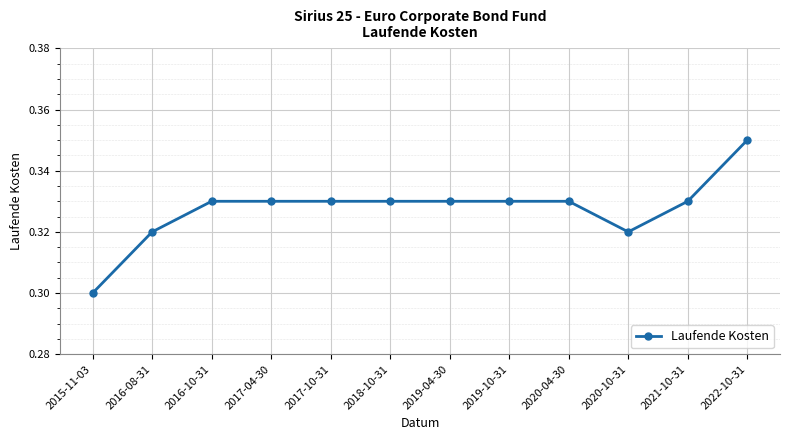

True or false: the data shows 0.3 at 2020-10-31.

True